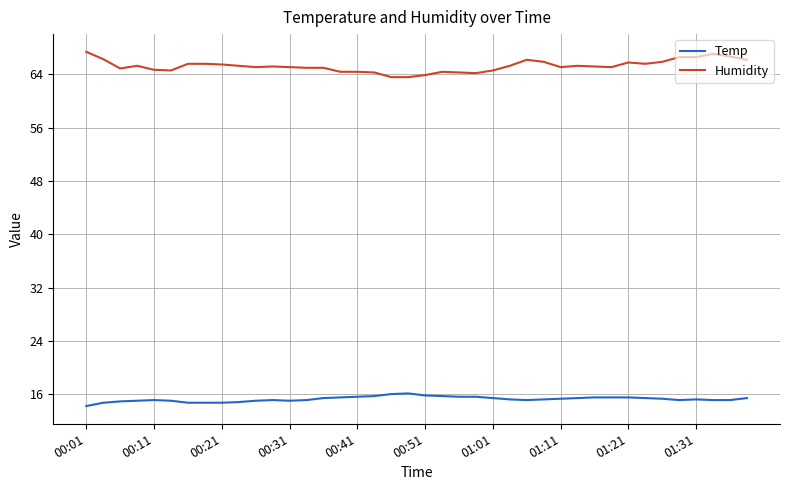

What are all the series names shown in the legend?

Temp, Humidity